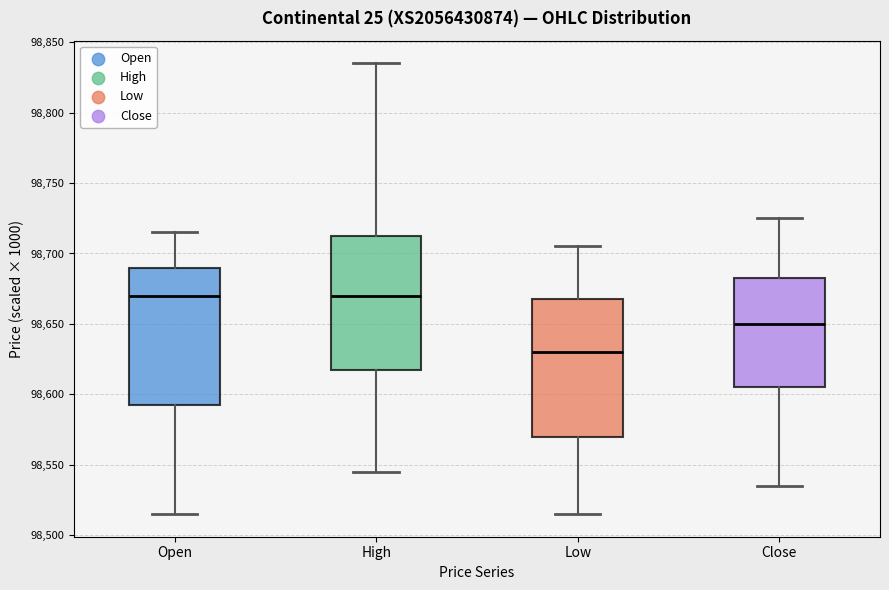

Reading left to right, read every box against the y-axis: the position of its median line, the range the box covers, and the ends of its whiskers. The values are not printed on the chart, so give them approximately, as read against the axis.

Open: median 98670, box 98595 to 98690, whiskers 98515 to 98715
High: median 98670, box 98620 to 98715, whiskers 98545 to 98835
Low: median 98630, box 98570 to 98670, whiskers 98515 to 98705
Close: median 98650, box 98605 to 98685, whiskers 98535 to 98725